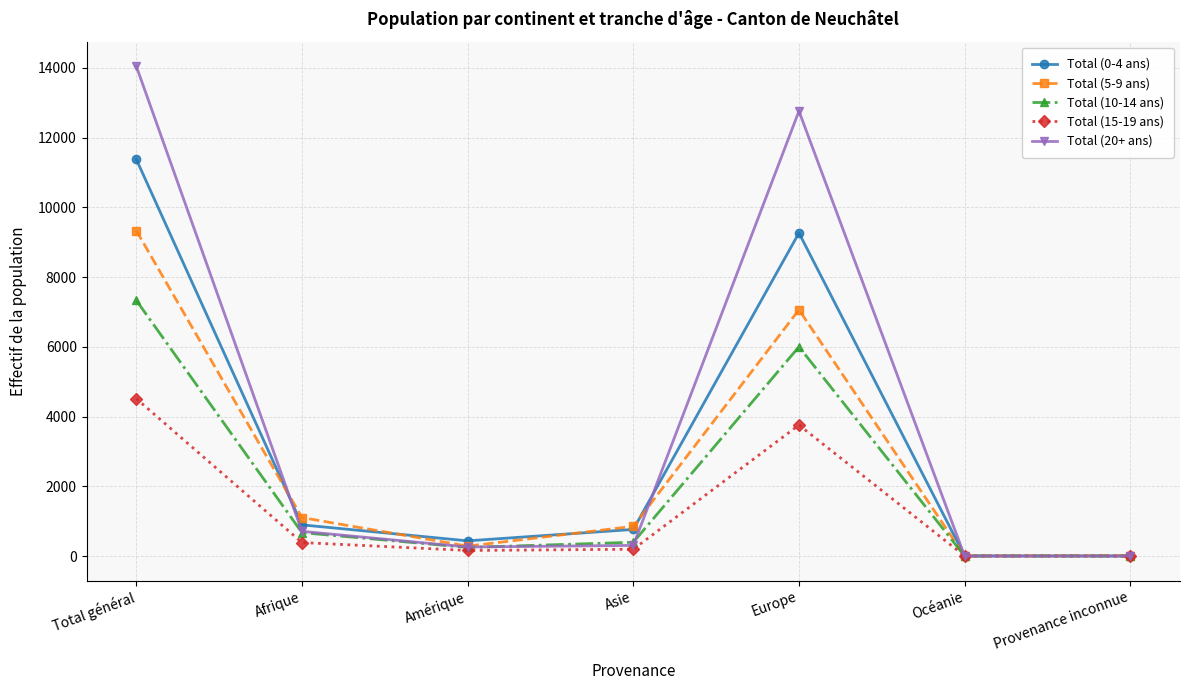

Is the value of Total (20+ ans) at Europe greater than the value of Total (5-9 ans) at Afrique?

Yes